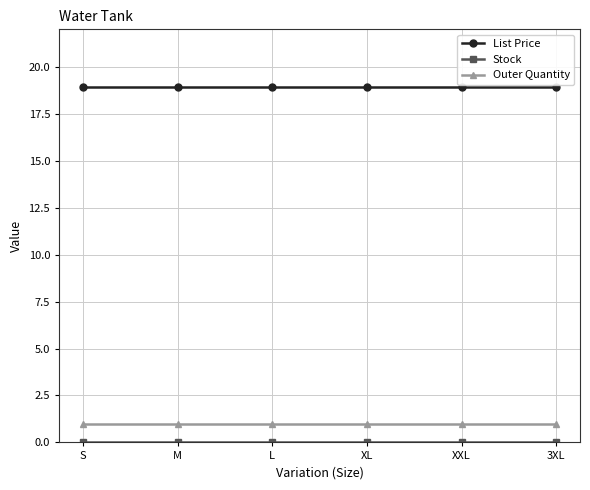

What position from the left is XL?

4